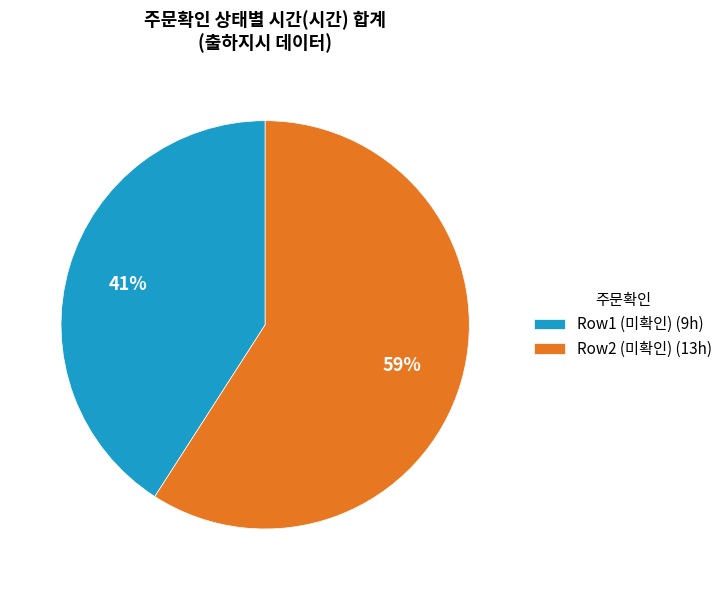

How many slices are in this pie chart?

2